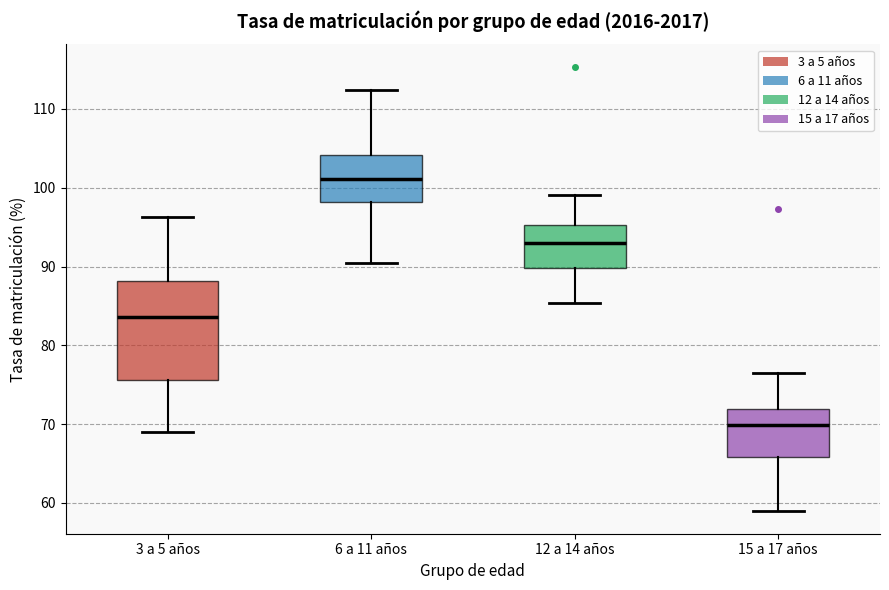

Reading left to right, read every box against the y-axis: the position of its median line, the range the box covers, and the ends of its whiskers. The values are not printed on the chart, so give them approximately, as read against the axis.

3 a 5 años: median 84, box 76 to 88, whiskers 69 to 96
6 a 11 años: median 101, box 98 to 104, whiskers 90 to 112
12 a 14 años: median 93, box 90 to 95, whiskers 85 to 99
15 a 17 años: median 70, box 66 to 72, whiskers 59 to 77